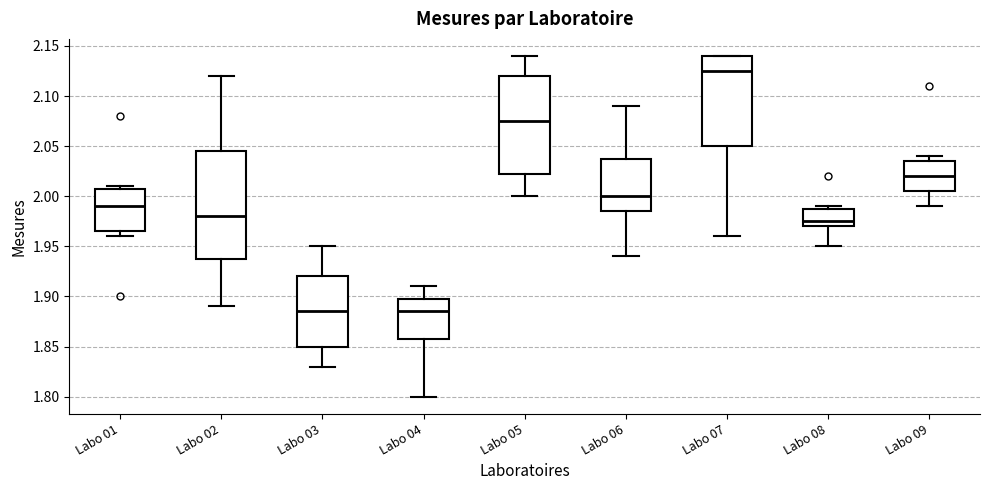

Which box's median line is the highest?

Labo 07